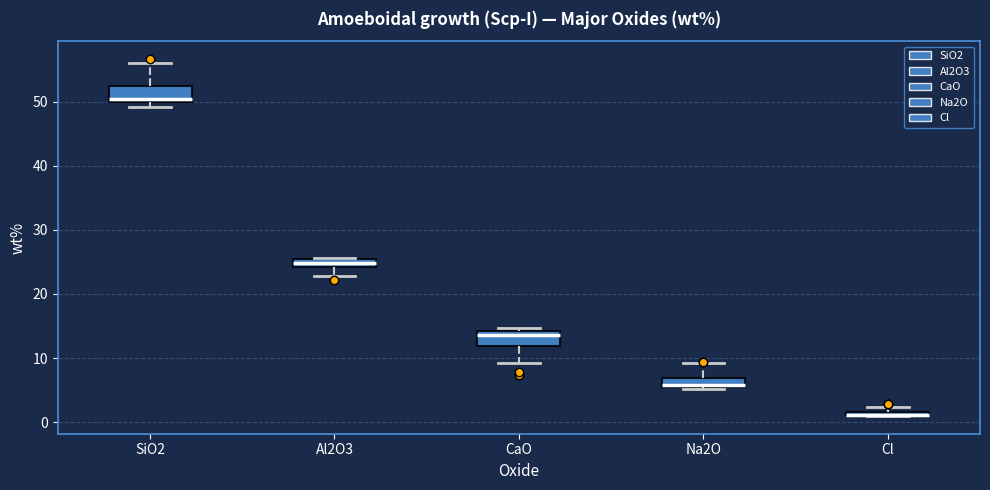

Where is the lower edge of the box for Cl on the y-axis? The values are not printed on the chart, so give them approximately, as read against the axis.

1